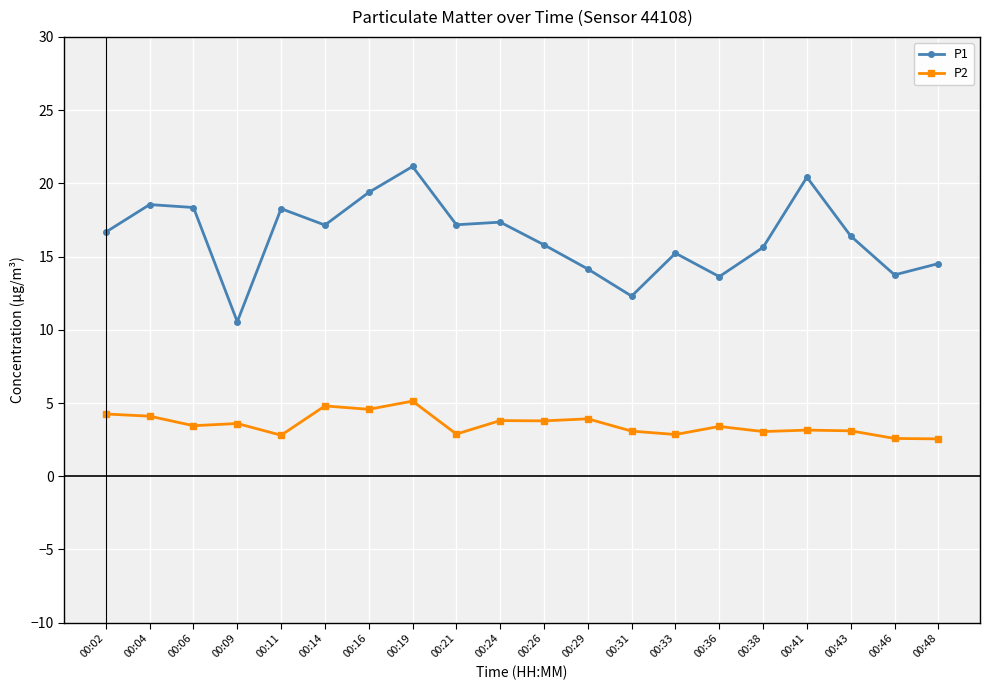

At which category is the sum across all series the highest?

00:19